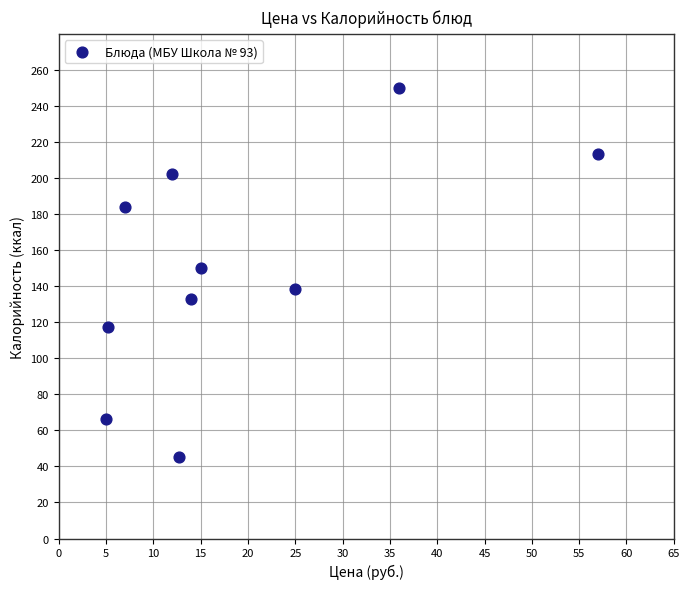

What is the range of Y values (max minus min)?

204.4